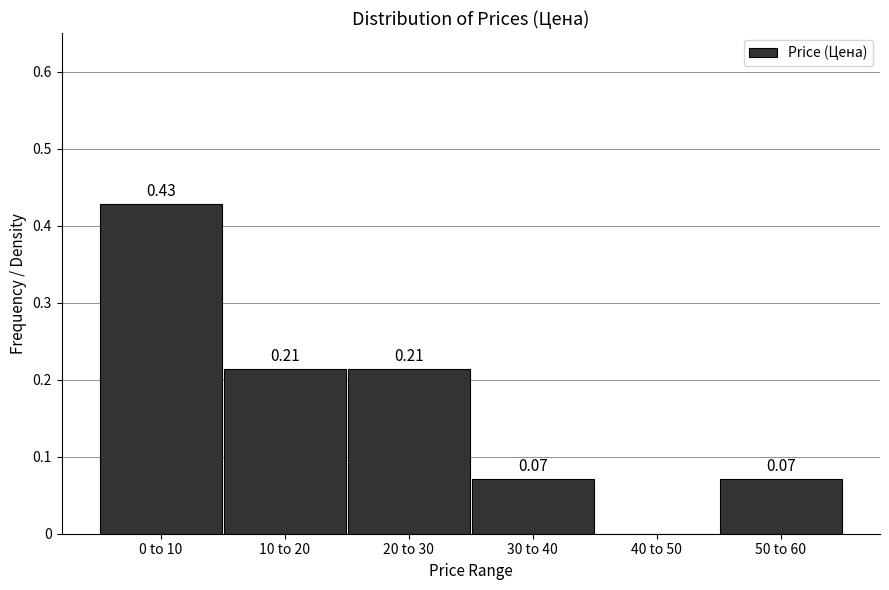

What is the sum of the values at 20 to 30 and 50 to 60?

0.3